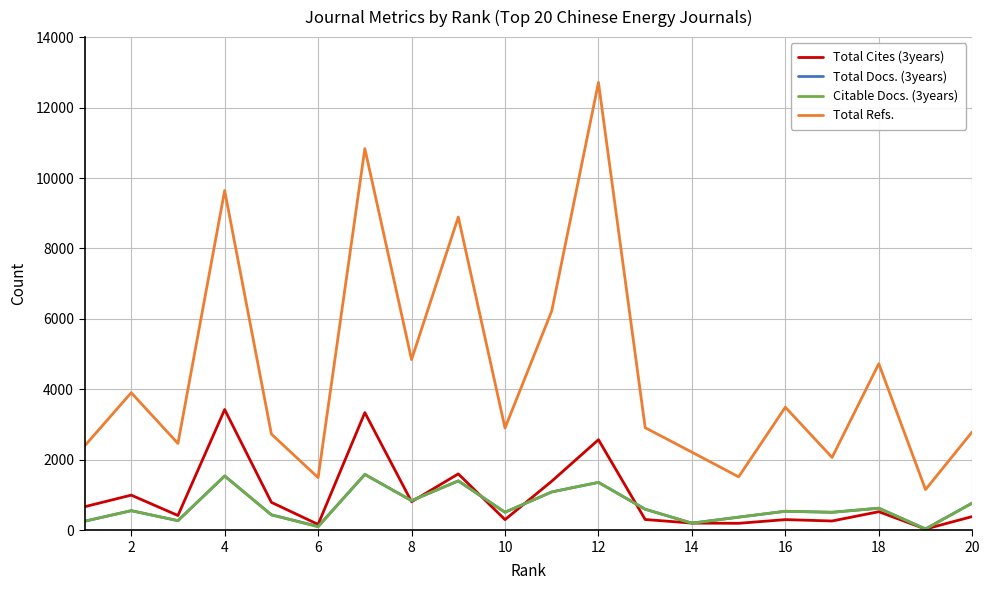

Which series has the widest spread of values?

Total Refs.